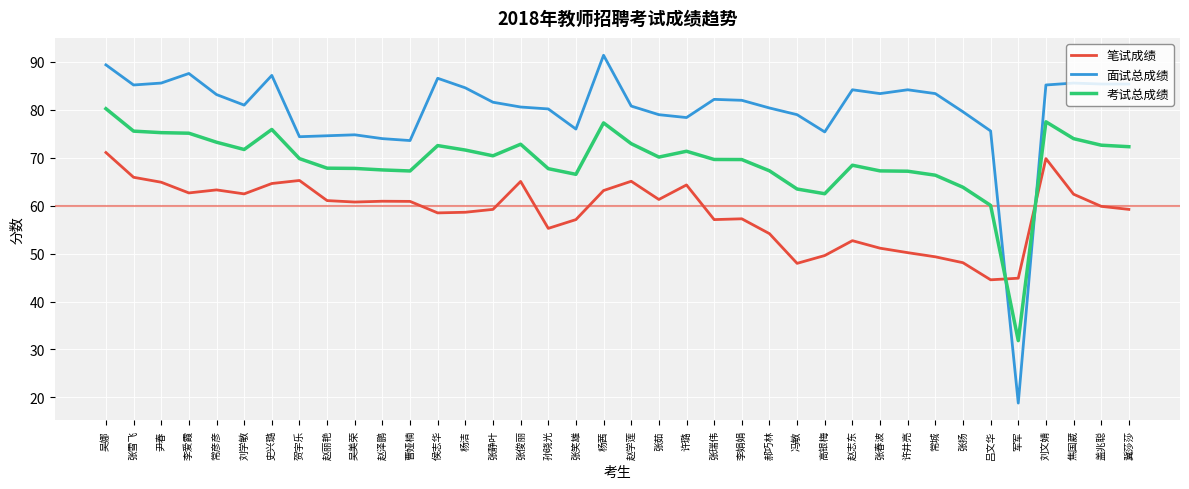

What is the maximum value shown in the chart?

91.4